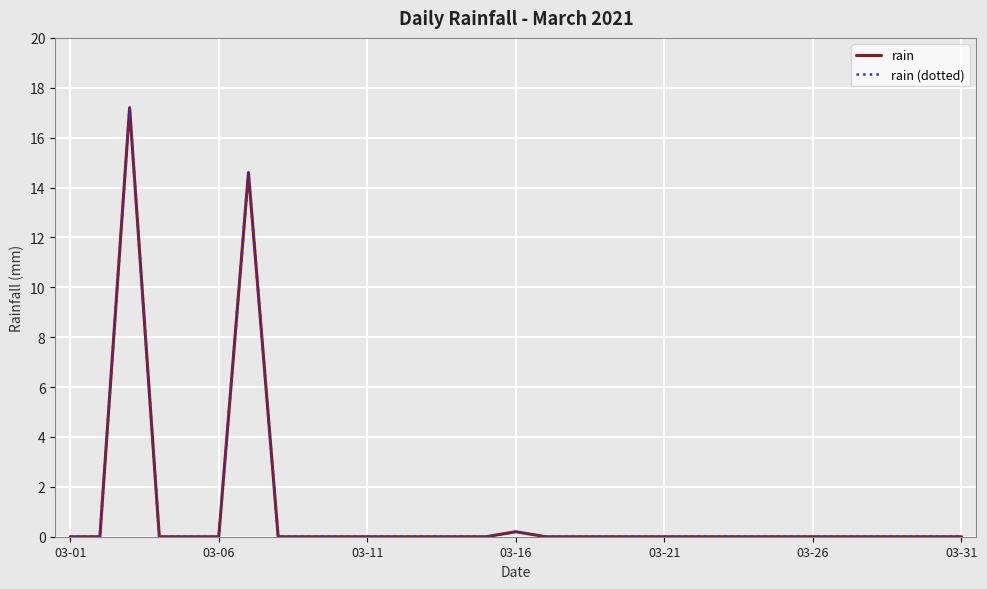

True or false: rain (dotted) and rain intersect in this chart.

False